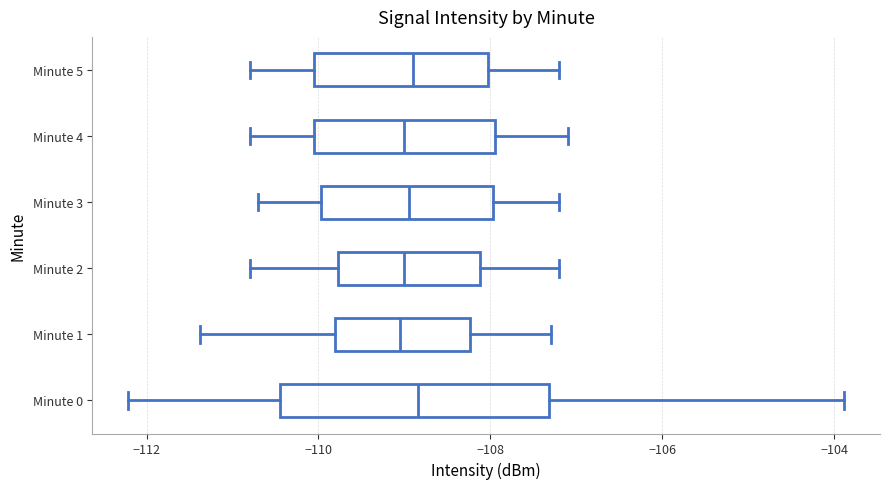

Where does the right whisker of the box for Minute 1 end on the x-axis? The values are not printed on the chart, so give them approximately, as read against the axis.

-107.2